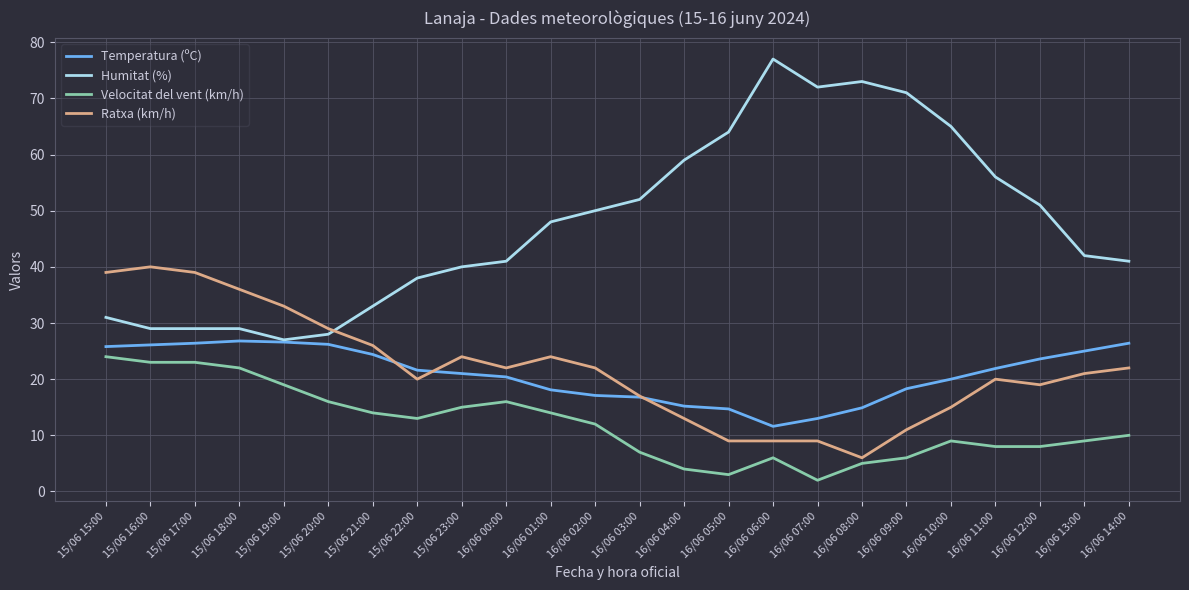

Rank the series at 16/06 05:00 from highest to lowest value.

Humitat (%), Temperatura (ºC), Ratxa (km/h), Velocitat del vent (km/h)